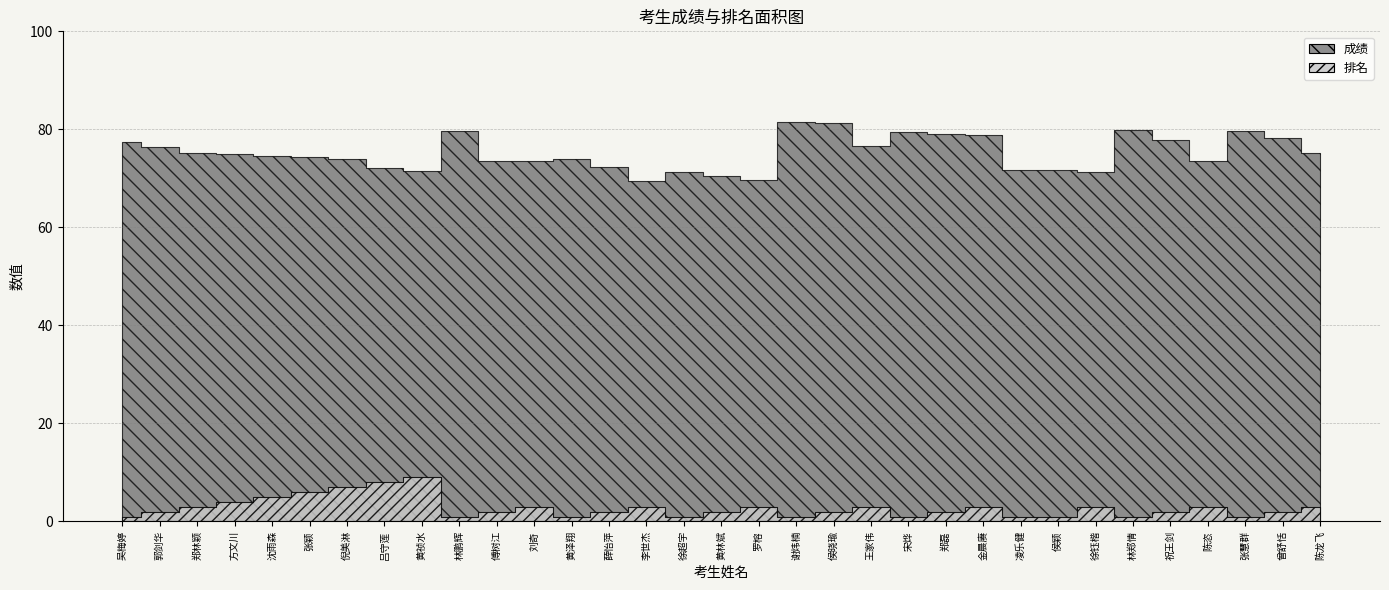

What is the maximum value shown in the chart?

81.5